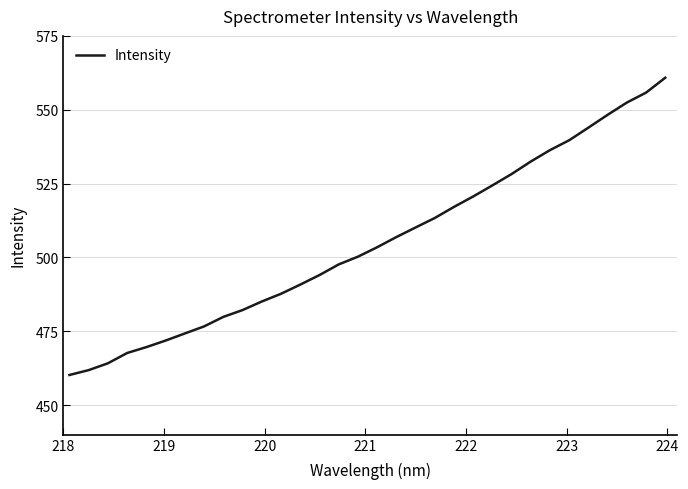

True or false: there are more than 1 points higher than both neighbors.

False